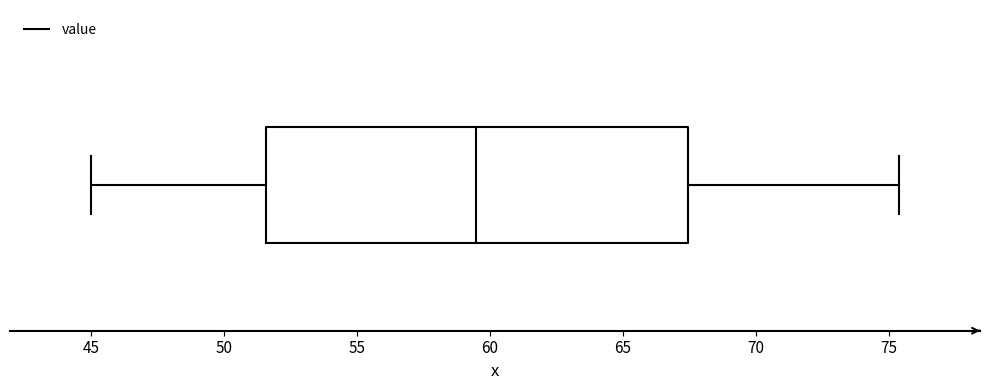

Where does the left whisker of the box end on the x-axis? The values are not printed on the chart, so give them approximately, as read against the axis.

45.0